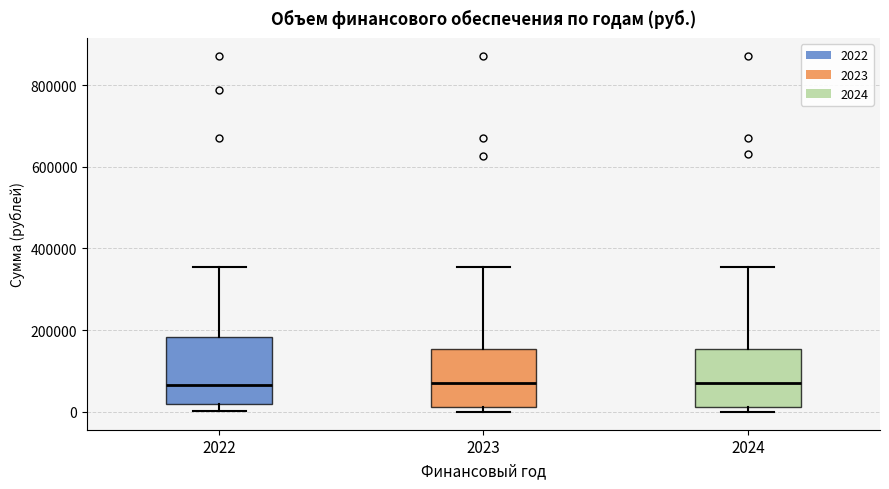

Reading left to right, transcribe this box plot: for each box, give where its median line is, the range the box spans, and where its two whiskers end, as read against the y-axis. The values are not printed on the chart, so give them approximately, as read against the axis.

2022: median 60000, box 20000 to 180000, whiskers 0 to 360000
2023: median 80000, box 20000 to 160000, whiskers 0 to 360000
2024: median 80000, box 20000 to 160000, whiskers 0 to 360000